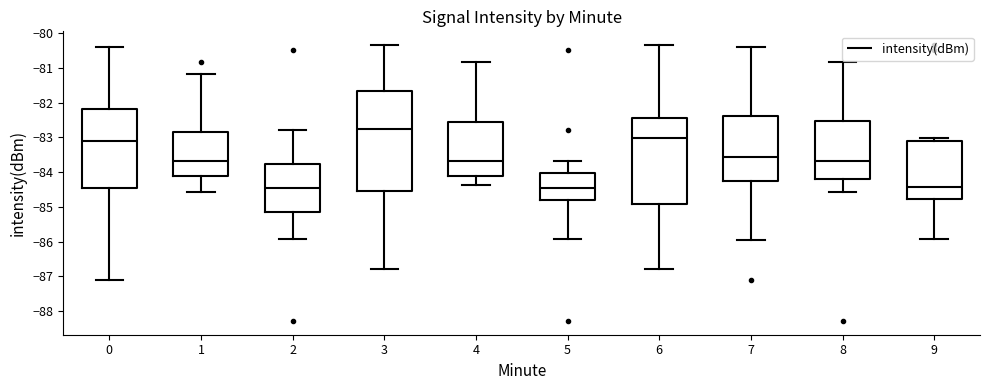

Which box is the tallest, from its lower edge to its upper edge?

3